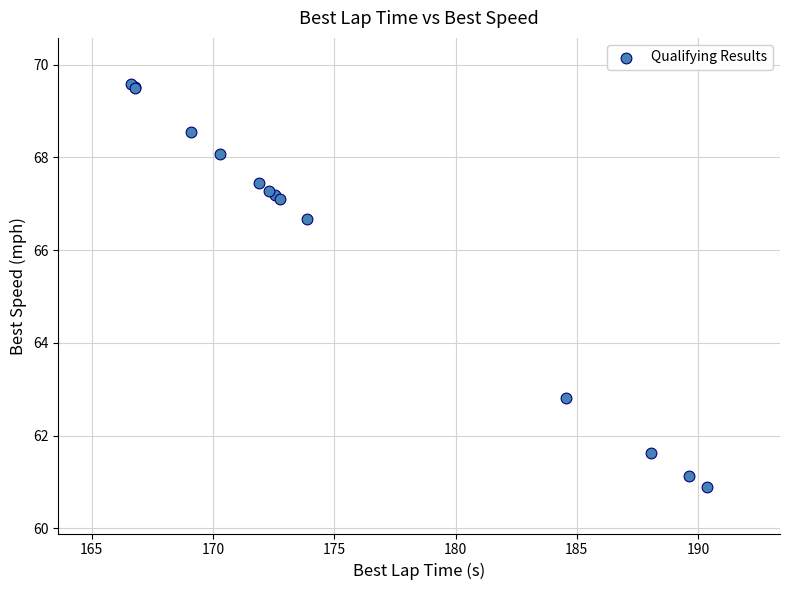

What Y value in the scatter plot is closest to 65?

66.7